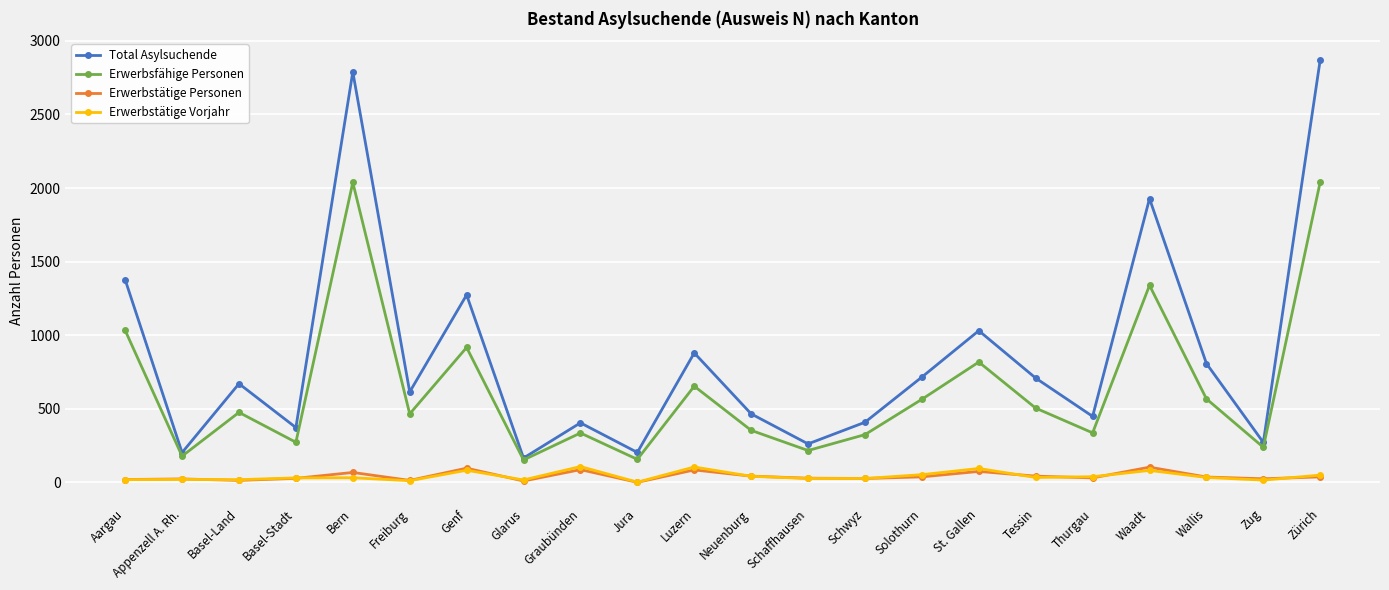

What position from the left is Luzern?

11